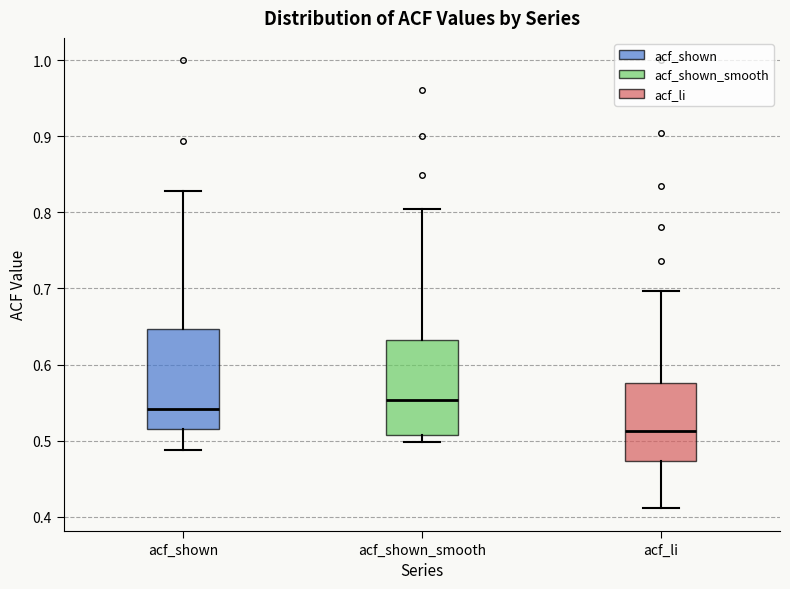

Which box has the lowest median line?

acf_li